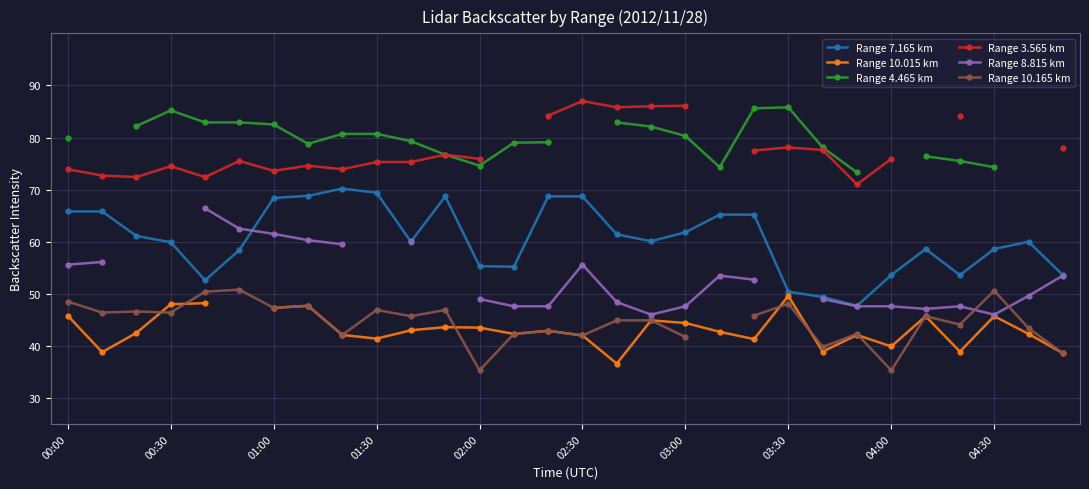

What is the sum of all Range 7.165 km values?

1816.2